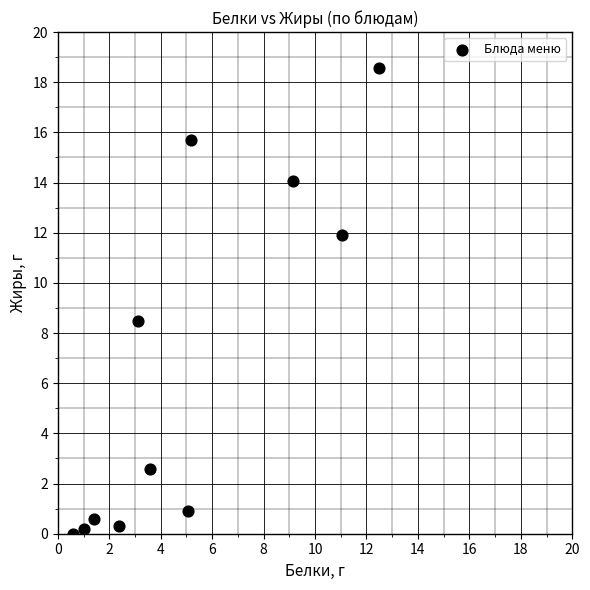

What is the average Y value?

6.7